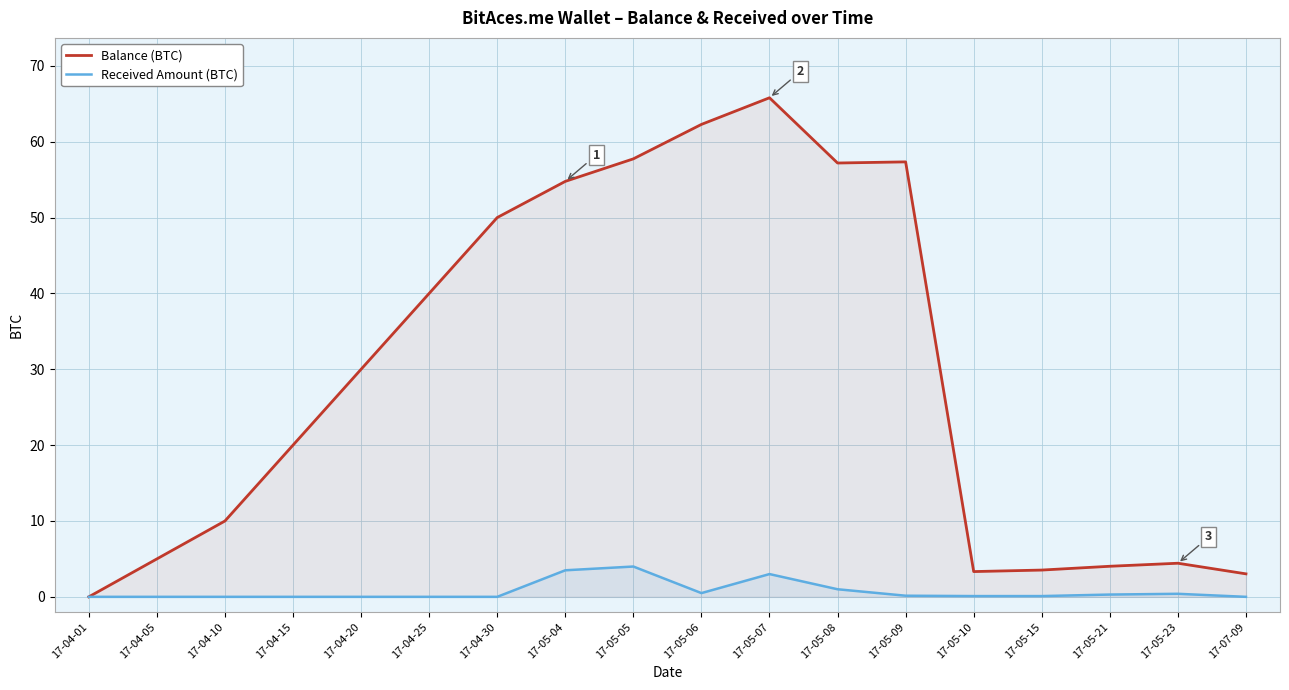

At how many categories does at least one series exceed 16?

10